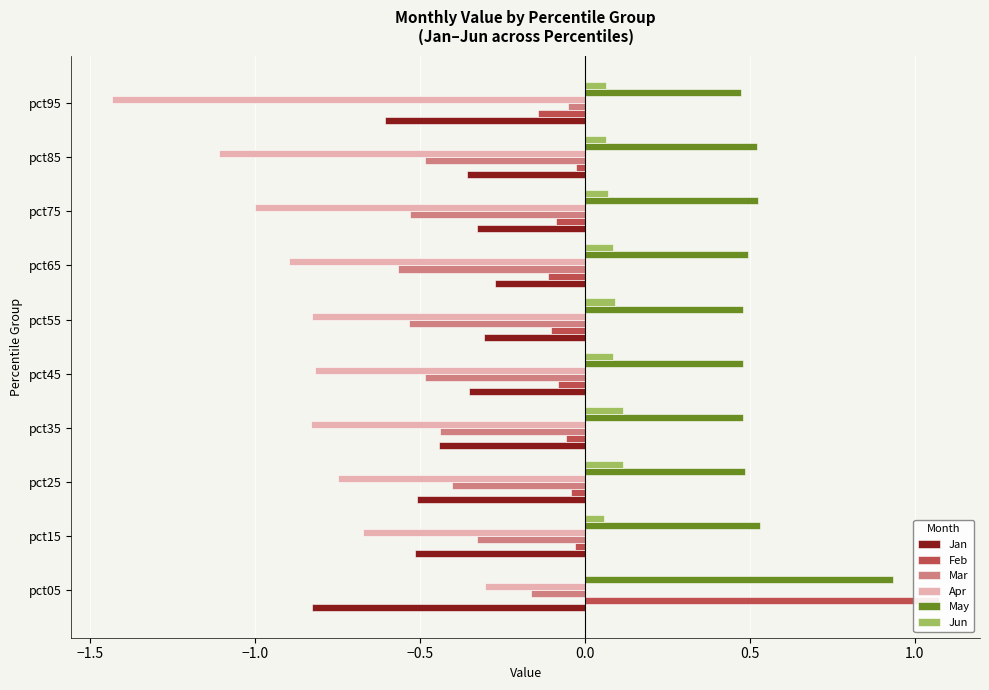

Rank the series at pct45 from highest to lowest value.

May, Jun, Feb, Jan, Mar, Apr